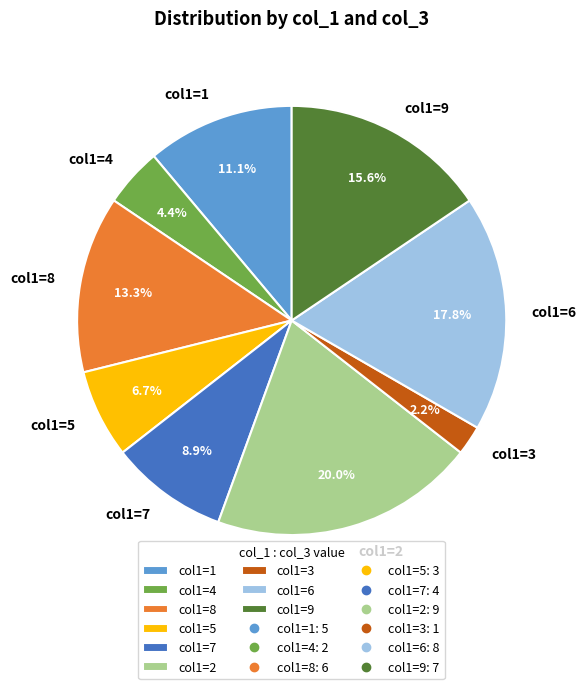

How much of the chart is everything except col1=3?

97.8%